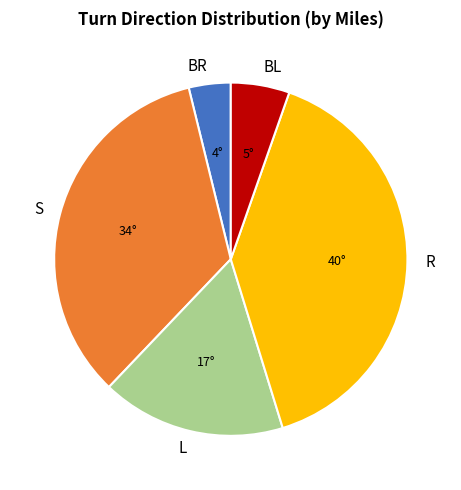

Does S account for over 50% of the chart?

No